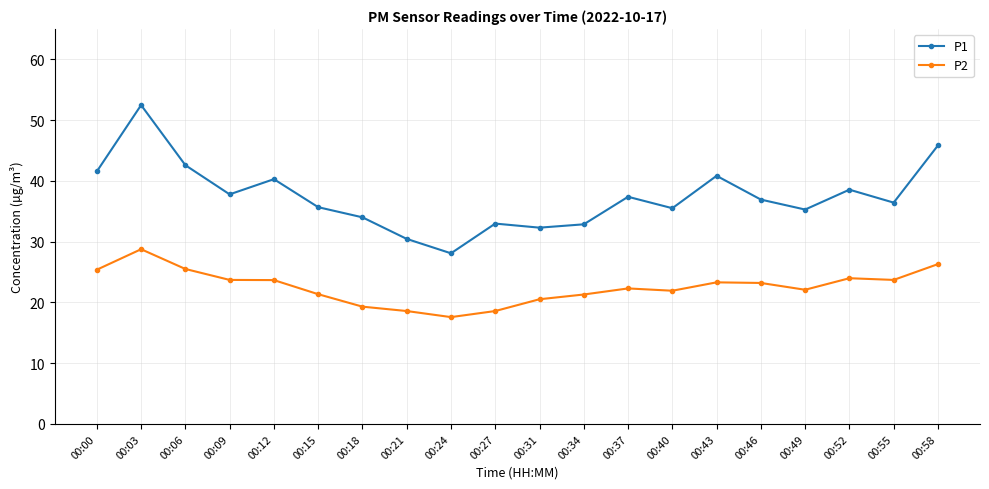

In P2, how many points are higher than both neighbors (excluding endpoints)?

4